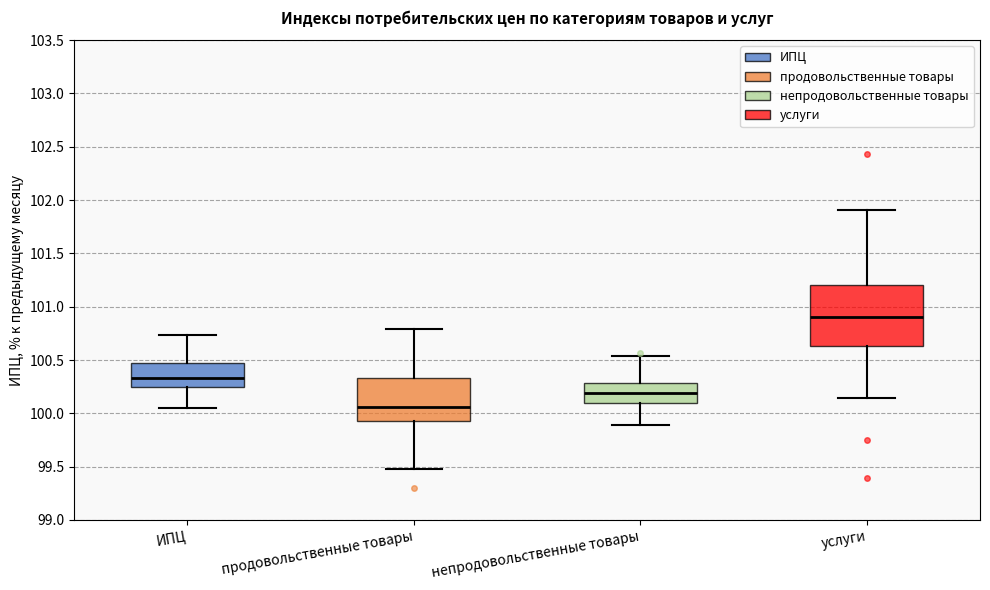

Reading left to right, read every box against the y-axis: the position of its median line, the range the box covers, and the ends of its whiskers. The values are not printed on the chart, so give them approximately, as read against the axis.

ИПЦ: median 100.35, box 100.25 to 100.45, whiskers 100.05 to 100.75
продовольственные товары: median 100.05, box 99.95 to 100.35, whiskers 99.50 to 100.80
непродовольственные товары: median 100.20, box 100.10 to 100.30, whiskers 99.90 to 100.55
услуги: median 100.90, box 100.65 to 101.20, whiskers 100.15 to 101.90